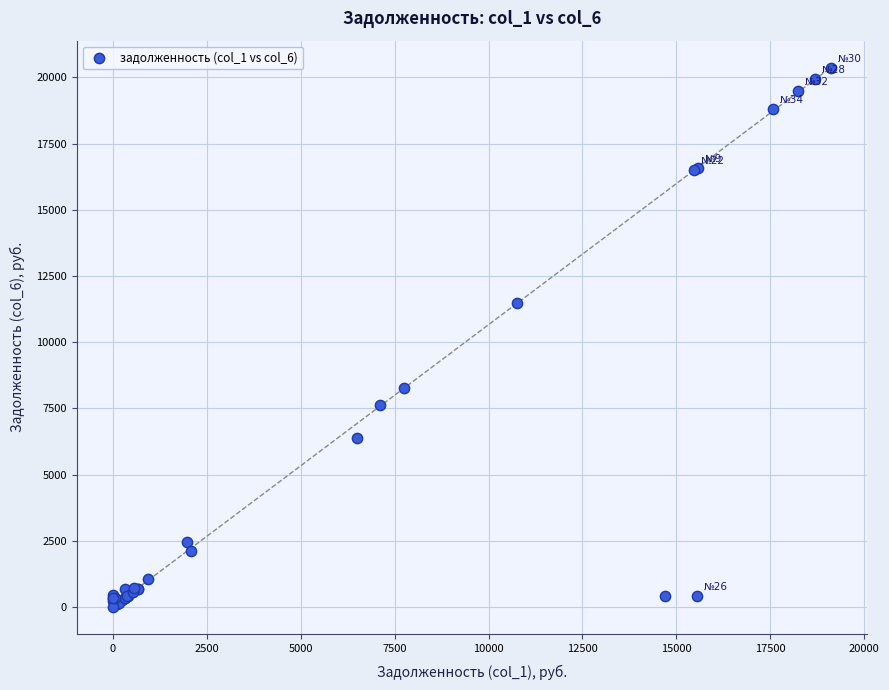

What Y value in the scatter plot is closest to 10185?

11498.1